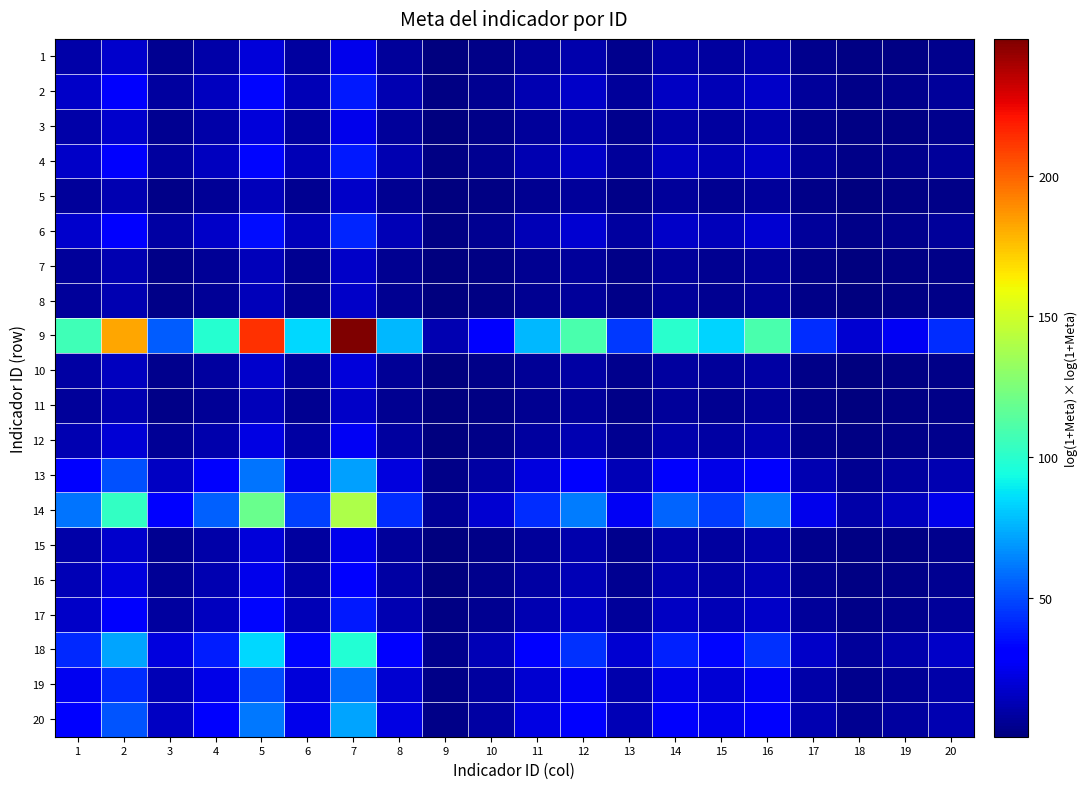

Reading left to right, transcribe all the data shown in this chart.

1: 1=10.3	2=17.6	3=5.2	4=9.6	5=20.5	6=8.2	7=24.0	8=7.4	9=1.1	10=3.1	11=7.4	12=10.6	13=4.5	14=9.6	15=8.1	16=10.6	17=4.1	18=1.8	19=2.6	20=4.1
2: 1=16.4	2=28.0	3=8.4	4=15.2	5=32.7	6=13.0	7=38.3	8=11.8	9=1.8	10=5.0	11=11.8	12=16.9	13=7.1	14=15.4	15=12.9	16=16.9	17=6.6	18=2.8	19=4.1	20=6.6
3: 1=10.3	2=17.6	3=5.2	4=9.6	5=20.5	6=8.2	7=24.0	8=7.4	9=1.1	10=3.1	11=7.4	12=10.6	13=4.5	14=9.6	15=8.1	16=10.6	17=4.1	18=1.8	19=2.6	20=4.1
4: 1=16.4	2=28.0	3=8.4	4=15.2	5=32.7	6=13.0	7=38.3	8=11.8	9=1.8	10=5.0	11=11.8	12=16.9	13=7.1	14=15.4	15=12.9	16=16.9	17=6.6	18=2.8	19=4.1	20=6.6
5: 1=7.0	2=12.0	3=3.6	4=6.5	5=14.0	6=5.6	7=16.4	8=5.1	9=0.8	10=2.1	11=5.1	12=7.3	13=3.0	14=6.6	15=5.5	16=7.2	17=2.8	18=1.2	19=1.8	20=2.8
6: 1=17.7	2=30.3	3=9.0	4=16.5	5=35.4	6=14.1	7=41.4	8=12.8	9=1.9	10=5.4	11=12.8	12=18.3	13=7.7	14=16.6	15=13.9	16=18.2	17=7.1	18=3.0	19=4.5	20=7.1
7: 1=7.0	2=12.0	3=3.6	4=6.5	5=14.0	6=5.6	7=16.4	8=5.1	9=0.8	10=2.1	11=5.1	12=7.3	13=3.0	14=6.6	15=5.5	16=7.2	17=2.8	18=1.2	19=1.8	20=2.8
8: 1=7.0	2=12.0	3=3.6	4=6.5	5=14.0	6=5.6	7=16.4	8=5.1	9=0.8	10=2.1	11=5.1	12=7.3	13=3.0	14=6.6	15=5.5	16=7.2	17=2.8	18=1.2	19=1.8	20=2.8
9: 1=106.6	2=181.9	3=54.3	4=99.0	5=212.8	6=84.7	7=248.6	8=76.9	9=11.6	10=32.4	11=76.9	12=110.1	13=46.2	14=99.9	15=83.6	16=109.7	17=42.8	18=18.3	19=26.8	20=42.8
10: 1=8.9	2=15.1	3=4.5	4=8.2	5=17.7	6=7.0	7=20.7	8=6.4	9=1.0	10=2.7	11=6.4	12=9.2	13=3.8	14=8.3	15=7.0	16=9.1	17=3.6	18=1.5	19=2.2	20=3.6
11: 1=7.0	2=12.0	3=3.6	4=6.5	5=14.0	6=5.6	7=16.4	8=5.1	9=0.8	10=2.1	11=5.1	12=7.3	13=3.0	14=6.6	15=5.5	16=7.2	17=2.8	18=1.2	19=1.8	20=2.8
12: 1=11.5	2=19.6	3=5.8	4=10.6	5=22.9	6=9.1	7=26.7	8=8.3	9=1.2	10=3.5	11=8.3	12=11.8	13=5.0	14=10.7	15=9.0	16=11.8	17=4.6	18=2.0	19=2.9	20=4.6
13: 1=30.3	2=51.7	3=15.4	4=28.1	5=60.5	6=24.1	7=70.6	8=21.9	9=3.3	10=9.2	11=21.9	12=31.3	13=13.1	14=28.4	15=23.8	16=31.2	17=12.1	18=5.2	19=7.6	20=12.1
14: 1=60.1	2=102.5	3=30.6	4=55.8	5=119.8	6=47.7	7=140.0	8=43.3	9=6.5	10=18.3	11=43.3	12=62.0	13=26.0	14=56.3	15=47.1	16=61.8	17=24.1	18=10.3	19=15.1	20=24.1
15: 1=10.3	2=17.6	3=5.2	4=9.6	5=20.5	6=8.2	7=24.0	8=7.4	9=1.1	10=3.1	11=7.4	12=10.6	13=4.5	14=9.6	15=8.1	16=10.6	17=4.1	18=1.8	19=2.6	20=4.1
16: 1=12.5	2=21.2	3=6.3	4=11.6	5=24.8	6=9.9	7=29.0	8=9.0	9=1.3	10=3.8	11=9.0	12=12.9	13=5.4	14=11.7	15=9.8	16=12.8	17=5.0	18=2.1	19=3.1	20=5.0
17: 1=16.4	2=28.0	3=8.4	4=15.2	5=32.7	6=13.0	7=38.3	8=11.8	9=1.8	10=5.0	11=11.8	12=16.9	13=7.1	14=15.4	15=12.9	16=16.9	17=6.6	18=2.8	19=4.1	20=6.6
18: 1=42.2	2=72.1	3=21.5	4=39.2	5=84.3	6=33.5	7=98.5	8=30.5	9=4.6	10=12.8	11=30.5	12=43.6	13=18.3	14=39.6	15=33.1	16=43.4	17=16.9	18=7.3	19=10.6	20=16.9
19: 1=25.4	2=43.3	3=12.9	4=23.6	5=50.7	6=20.2	7=59.2	8=18.3	9=2.8	10=7.7	11=18.3	12=26.2	13=11.0	14=23.8	15=19.9	16=26.1	17=10.2	18=4.4	19=6.4	20=10.2
20: 1=30.7	2=52.3	3=15.6	4=28.5	5=61.2	6=24.4	7=71.5	8=22.1	9=3.3	10=9.3	11=22.1	12=31.7	13=13.3	14=28.7	15=24.1	16=31.6	17=12.3	18=5.3	19=7.7	20=12.3